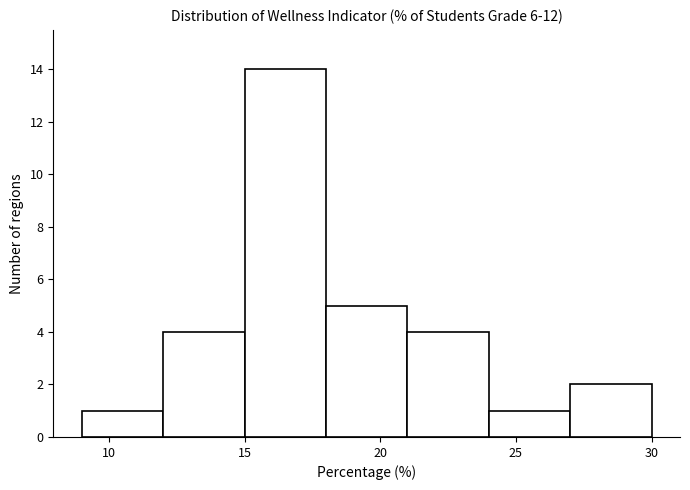

Reading left to right, list every bar in this chart as the range it spans on the x-axis followed by its height. The values are not printed on the chart, so give them approximately, as read against the axis.

9 to 12: 1
12 to 15: 4
15 to 18: 14
18 to 21: 5
21 to 24: 4
24 to 27: 1
27 to 30: 2